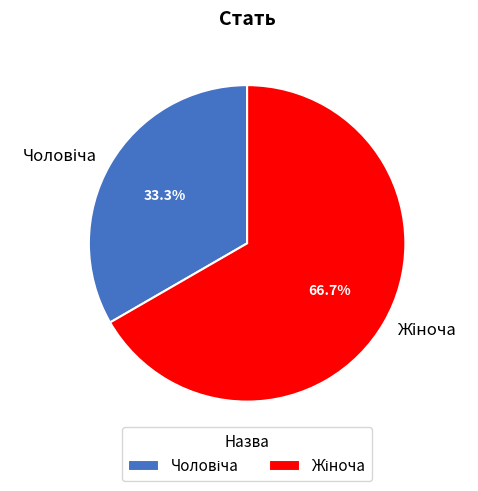

Is there a majority slice in this chart?

Yes